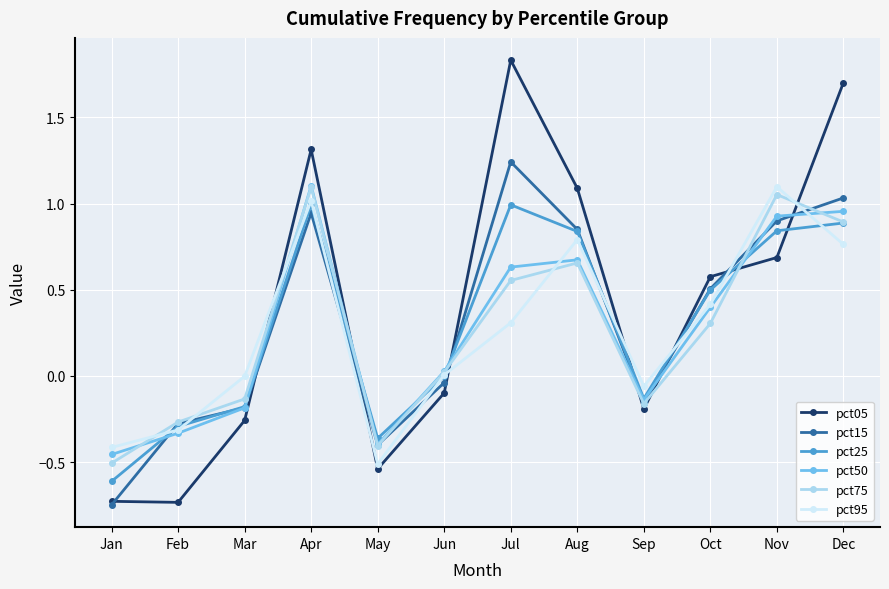

What is the difference between the maximum and second lowest values in the pct05 series?

2.6